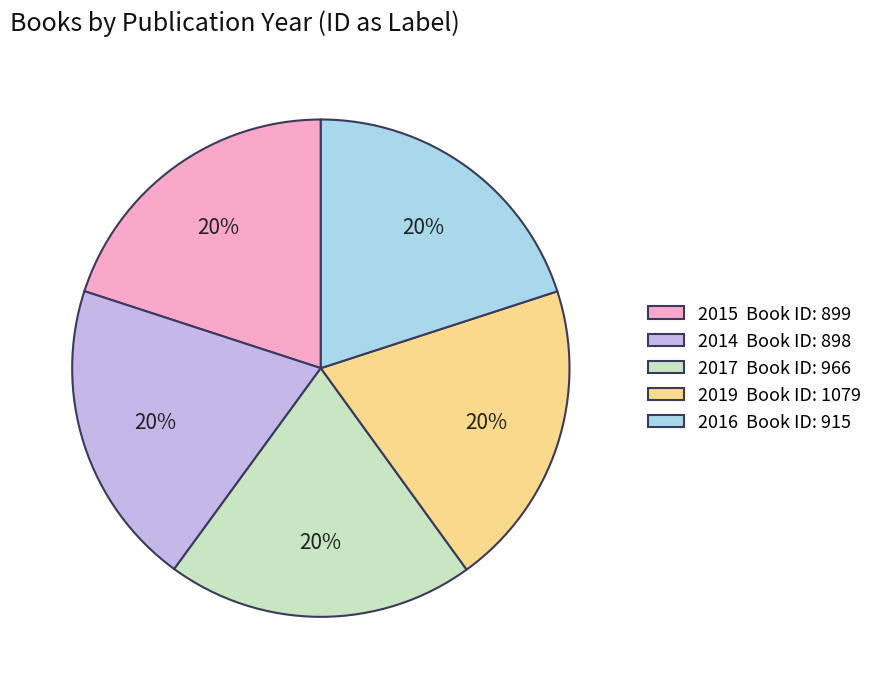

What percentage is the 2019 Book ID: 1079 slice, to the nearest percent?

20%